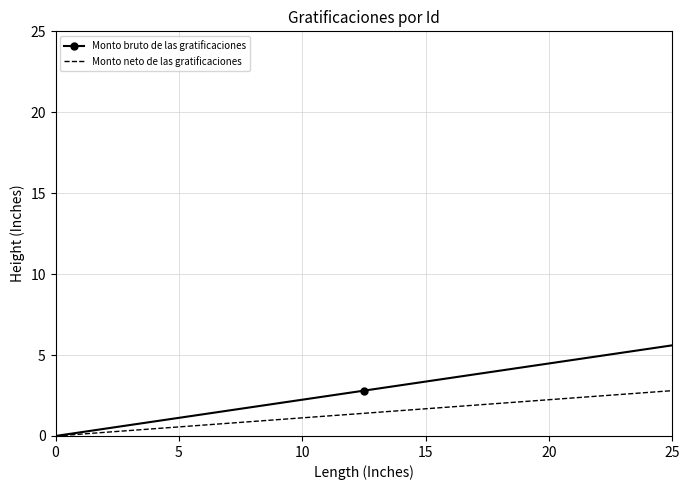

Which series has the widest spread of values?

Monto bruto de las gratificaciones